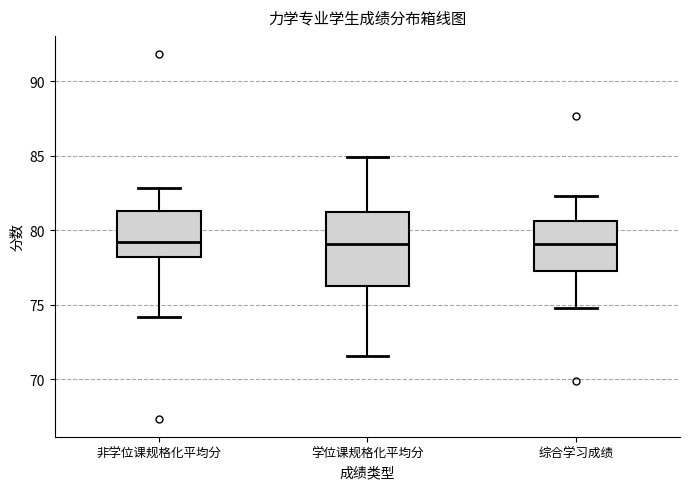

Which box is the tallest, from its lower edge to its upper edge?

学位课规格化平均分